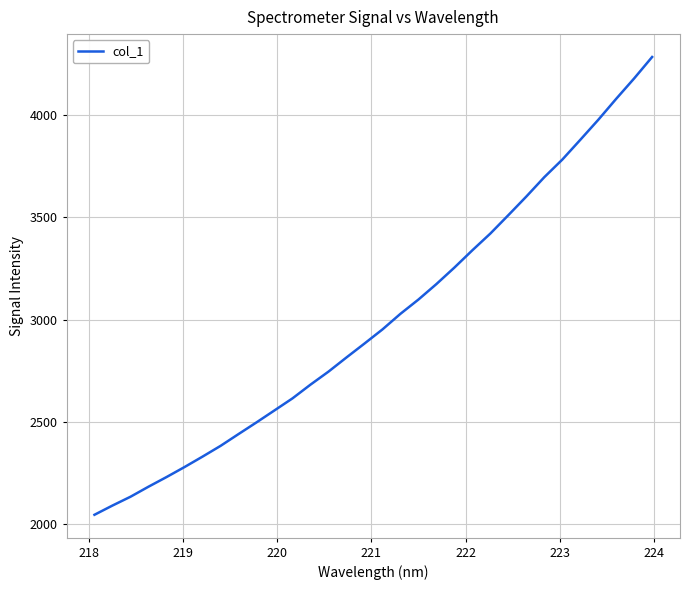

What is the smallest value displayed?

2046.4